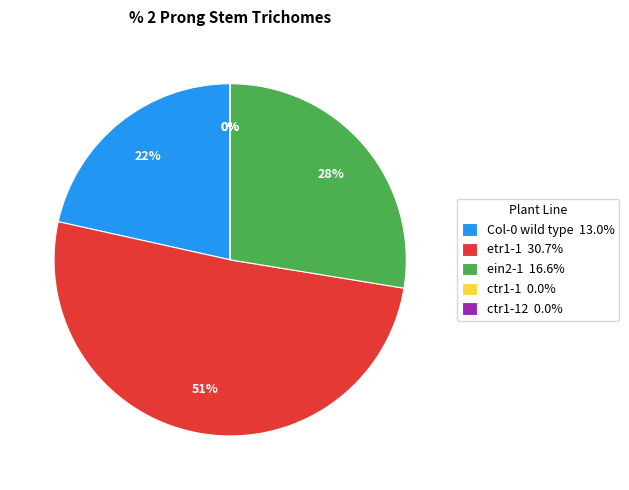

Which slice is the smallest?

ctr1-1